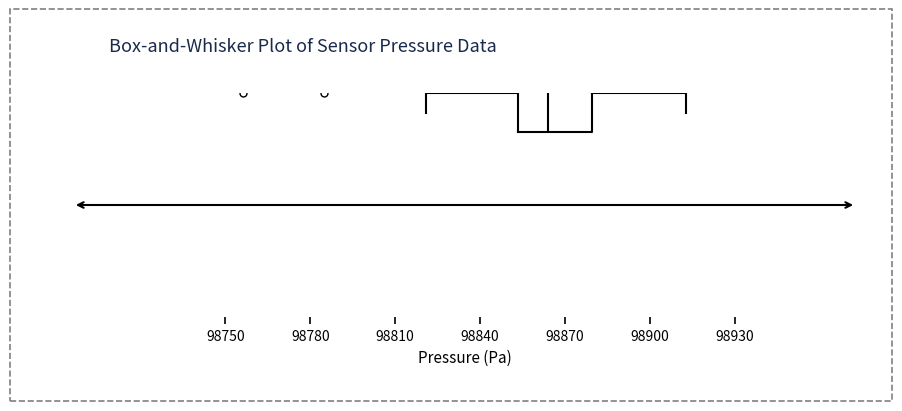

Where is the right edge of the box on the x-axis? The values are not printed on the chart, so give them approximately, as read against the axis.

98880